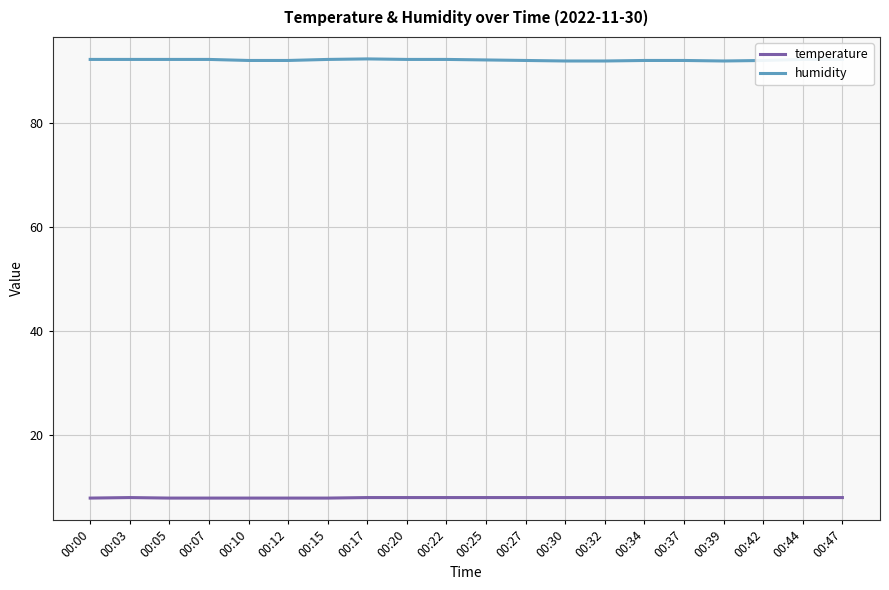

Is it true that temperature equals 7.8 at 00:12?

True